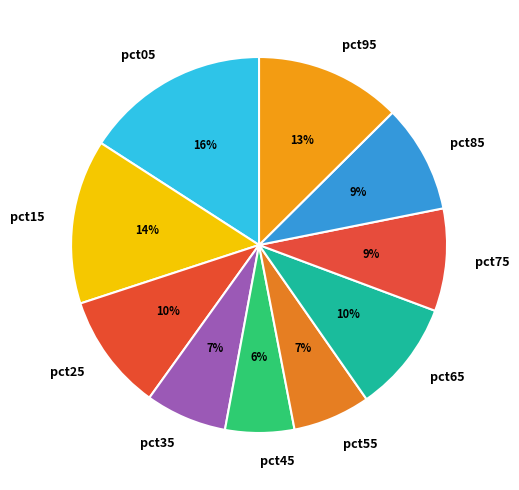

Is pct85 the majority of the pie?

No